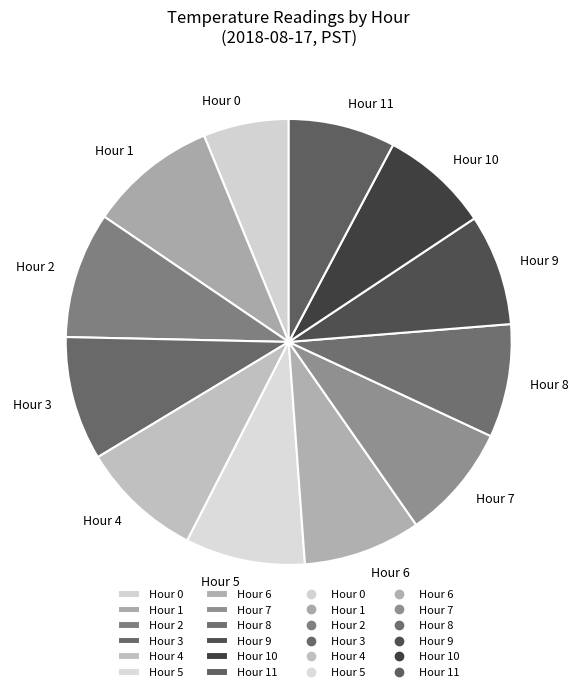

Which category has the smallest portion of the pie?

Hour 0